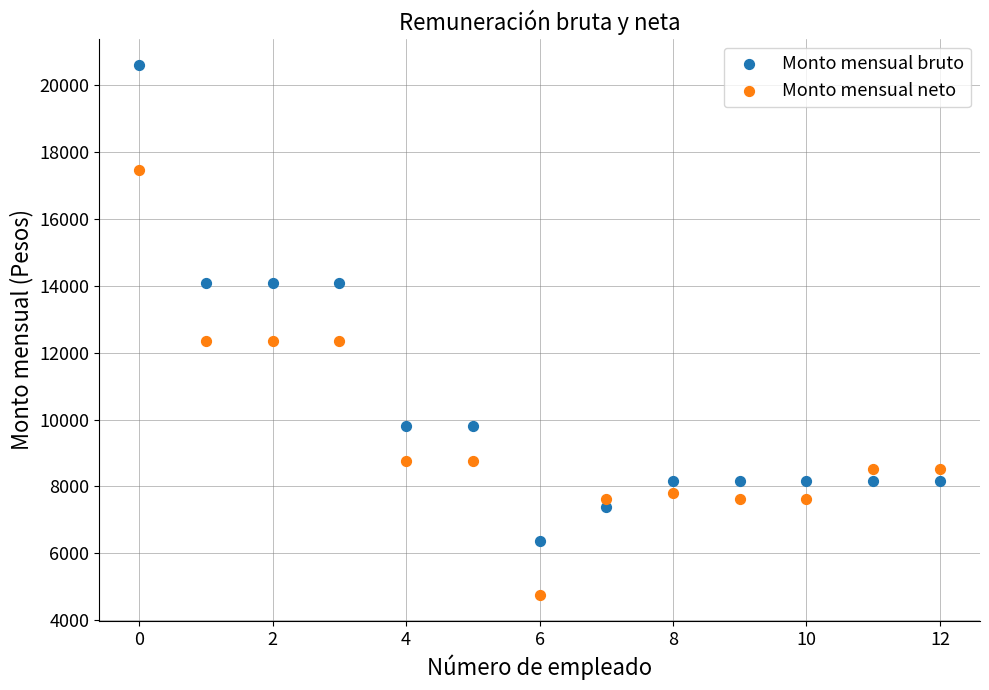

Across all data points, what is the range of Y values (max minus min)?

15841.3